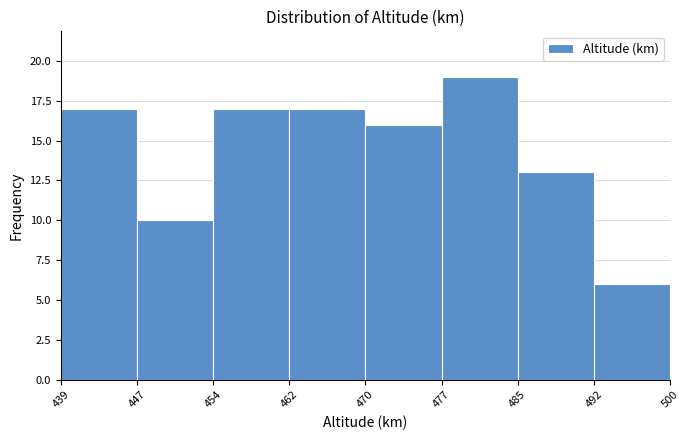

How tall is the bar that spans 485 to 492 on the x-axis? The values are not printed on the chart, so give them approximately, as read against the axis.

13